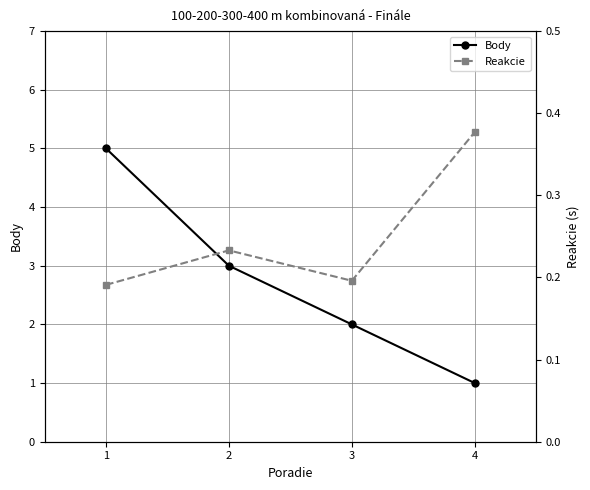

Reading left to right, transcribe all the data shown in this chart.

Body: 1=5.0	2=3.0	3=2.0	4=1.0
Reakcie: 1=0.2	2=0.2	3=0.2	4=0.4